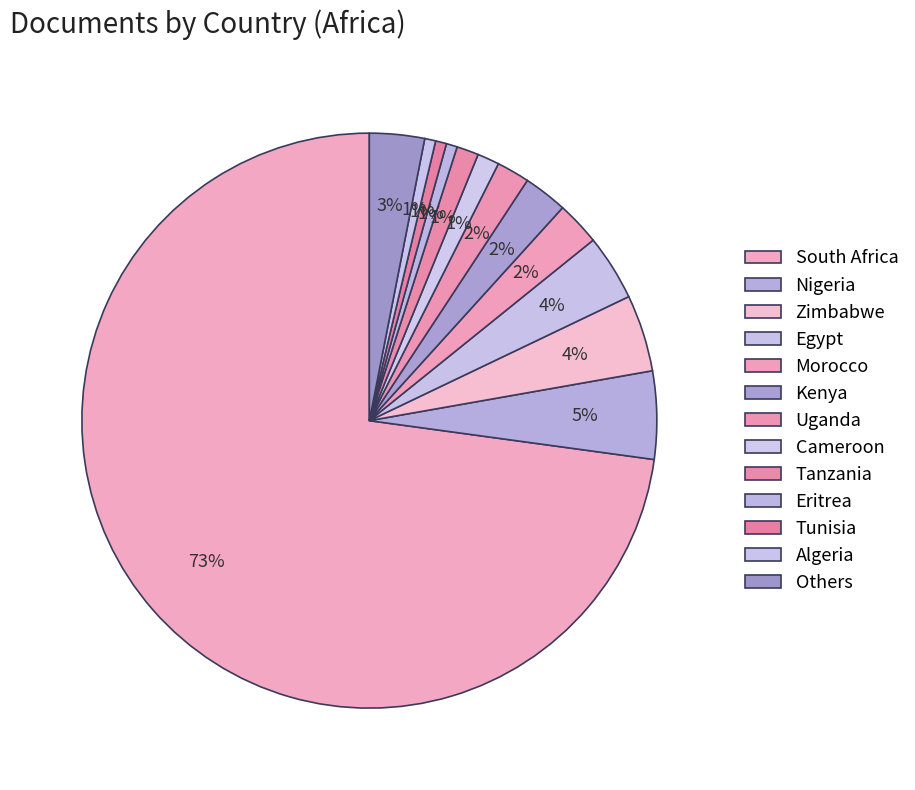

Does South Africa account for over 50% of the chart?

Yes